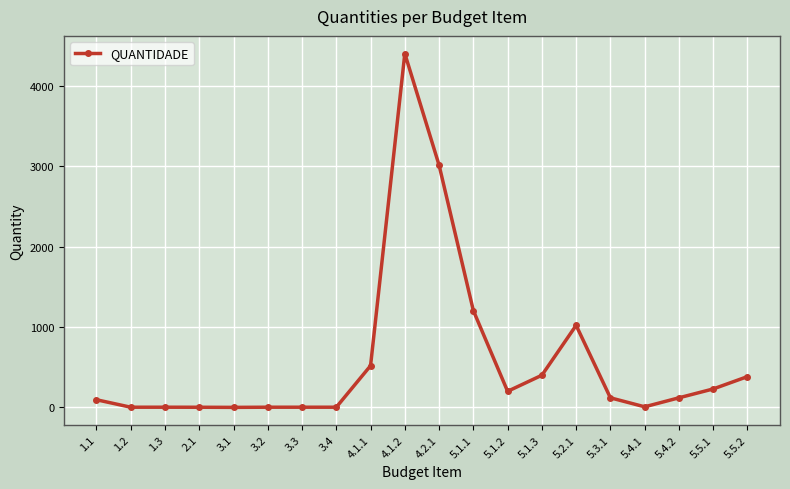

How many values are below 120?

9